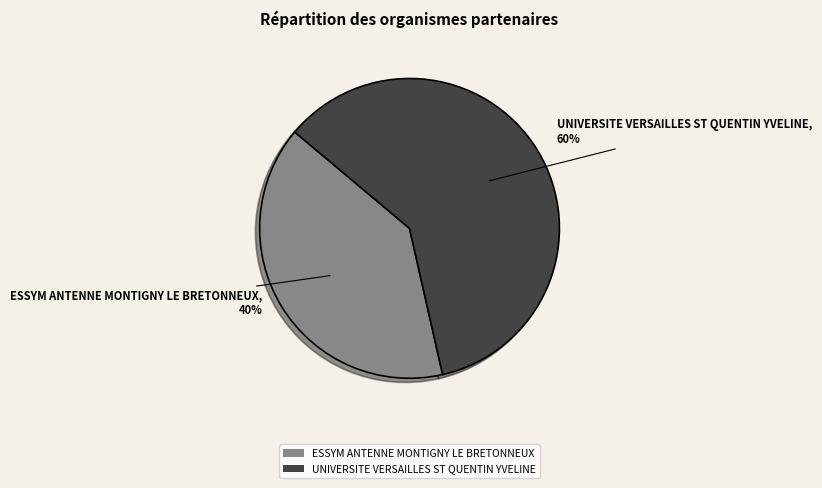

How many slices are in this pie chart?

2